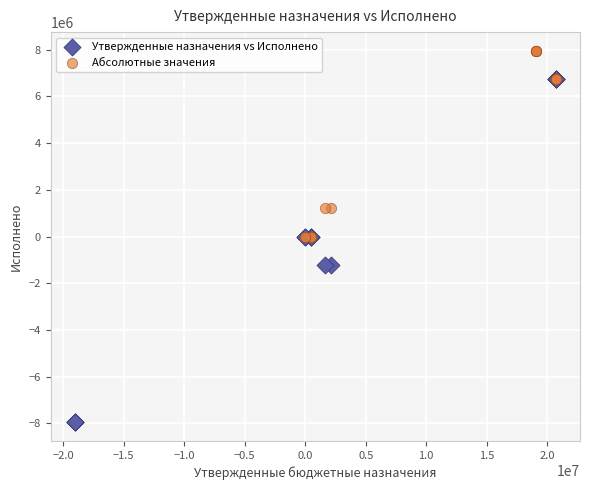

Which series has the largest Y range (max minus min)?

Утвержденные назначения vs Исполнено